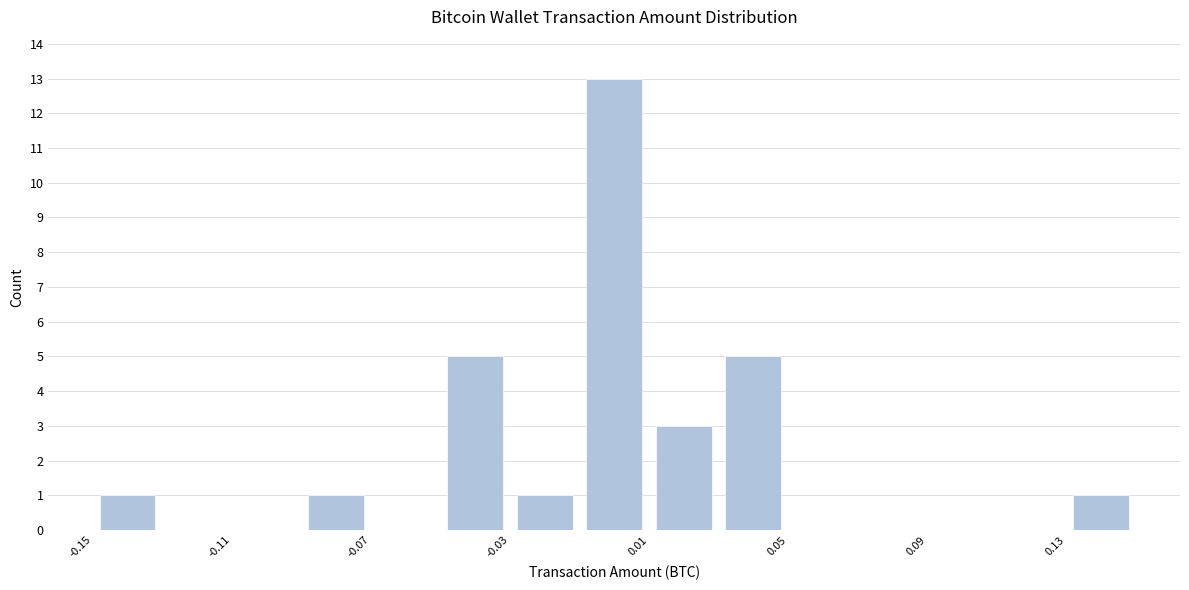

Reading left to right, transcribe this chart: for each bar, give the range it covers on the x-axis and its height. The values are not printed on the chart, so give them approximately, as read against the axis.

-0.15 to -0.13: 1
-0.13 to -0.11: 0
-0.11 to -0.09: 0
-0.09 to -0.07: 1
-0.07 to -0.05: 0
-0.05 to -0.03: 5
-0.03 to -0.01: 1
-0.01 to 0.01: 13
0.01 to 0.03: 3
0.03 to 0.05: 5
0.05 to 0.07: 0
0.07 to 0.09: 0
0.09 to 0.11: 0
0.11 to 0.13: 0
0.13 to 0.15: 1